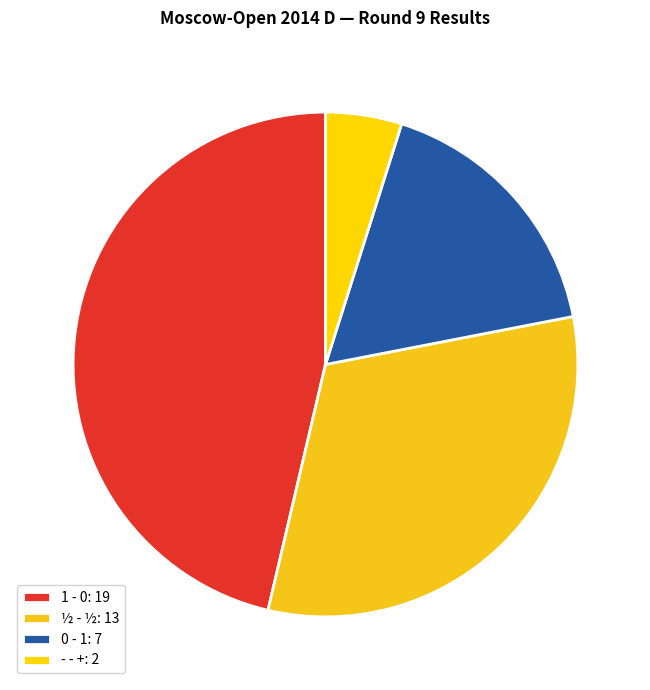

What is the smallest slice in the pie chart?

- - +